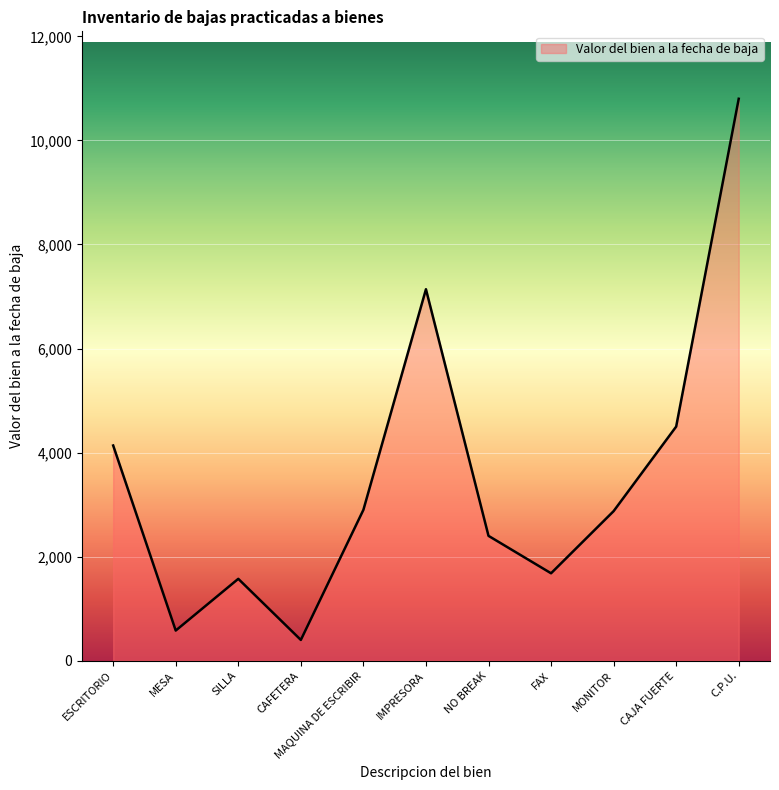

What is the minimum value shown in the chart?

400.0